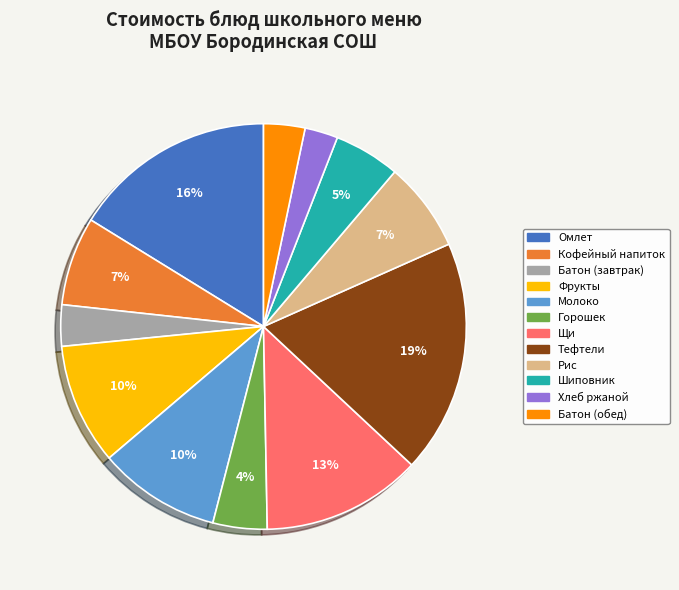

Is there any slice that represents more than half of the pie?

No